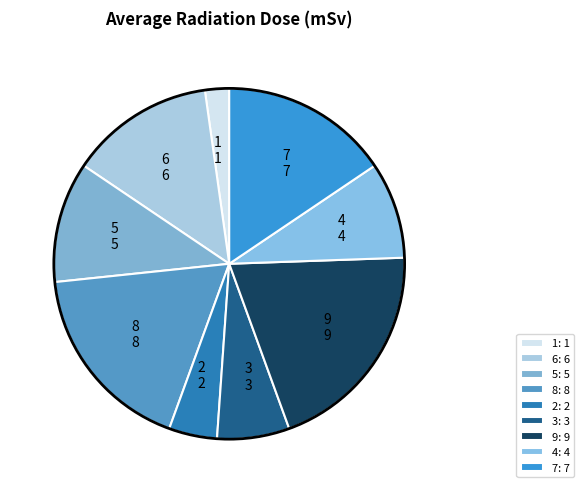

Rank the categories by value from highest to lowest.

9, 8, 7, 6, 5, 4, 3, 2, 1